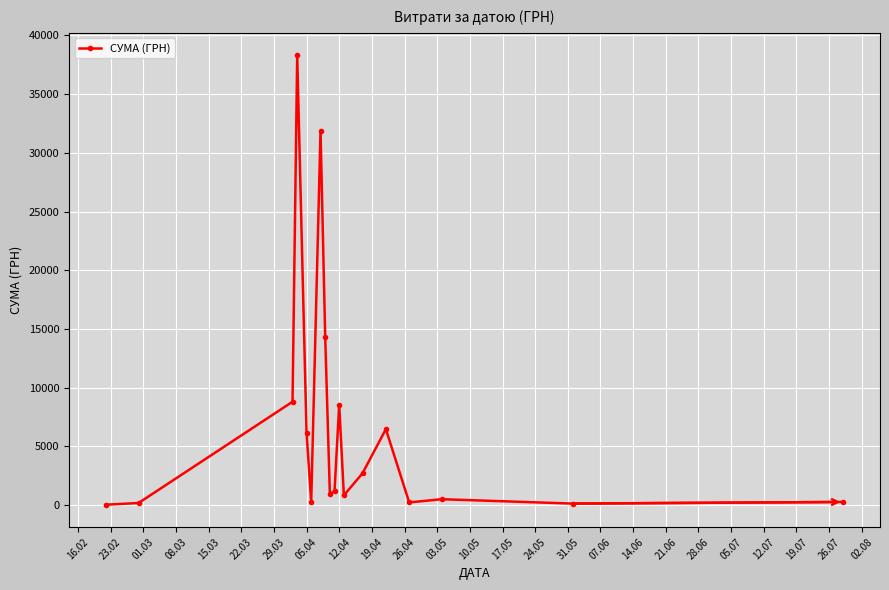

What is the maximum value shown in the chart?

38303.0